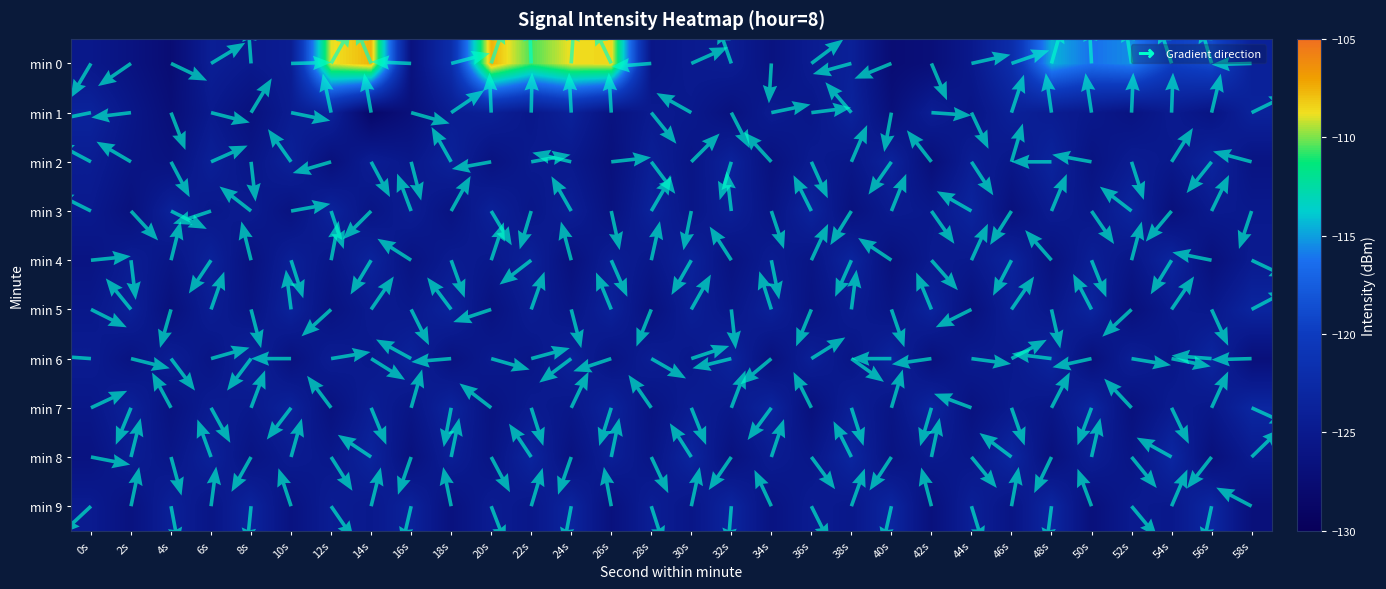

At how many categories does at least one series exceed -113?

6